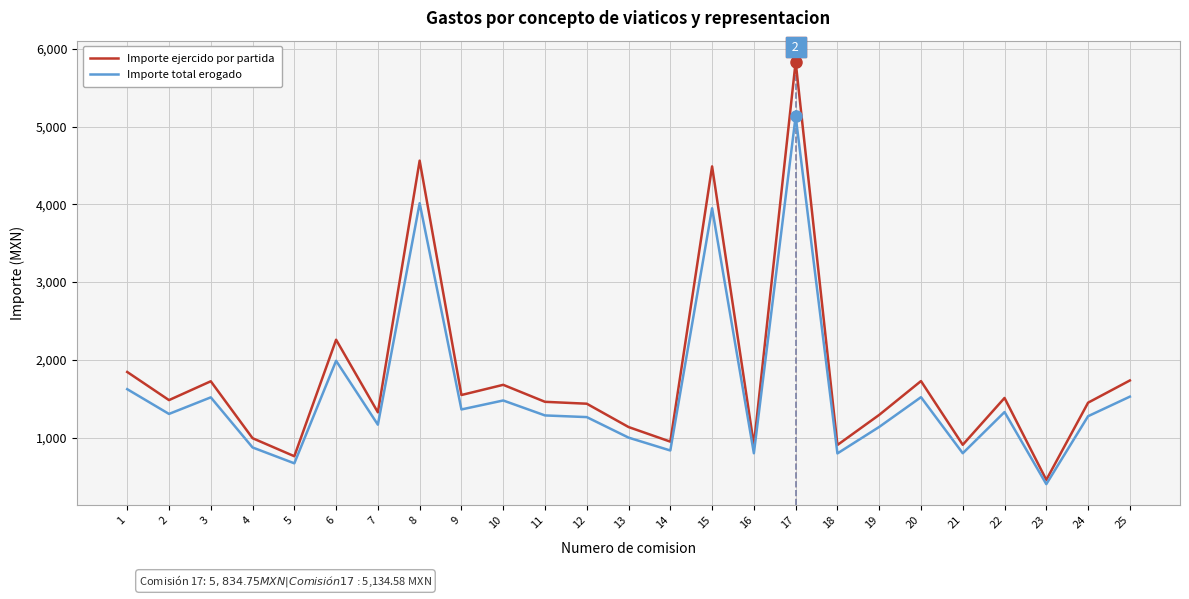

List the series in order of their peak value, highest first.

Importe ejercido por partida, Importe total erogado